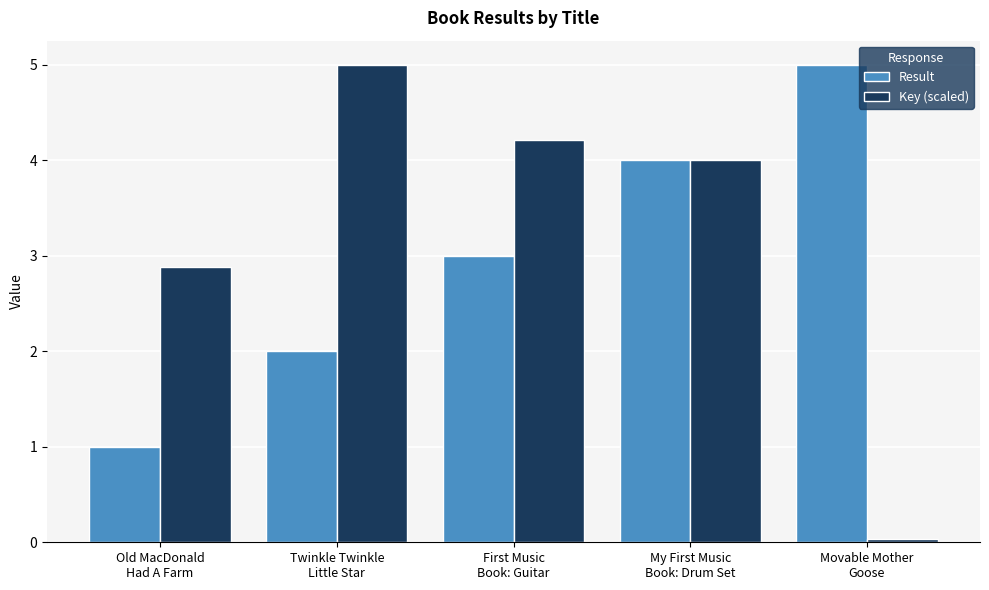

Is the value of Result at Twinkle Twinkle
Little Star greater than the value of Key (scaled) at Old MacDonald
Had A Farm?

No